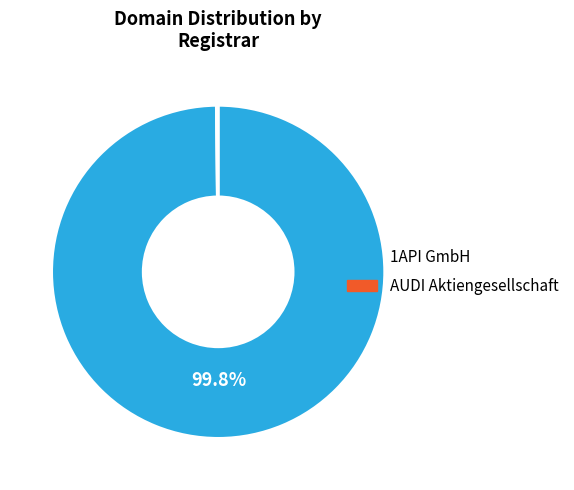

Does 1API GmbH account for over 50% of the chart?

Yes